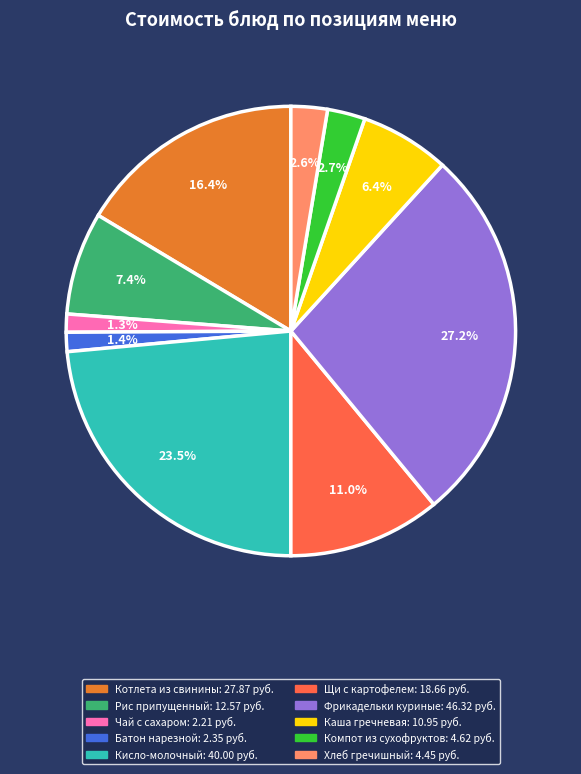

Is there a majority slice in this chart?

No